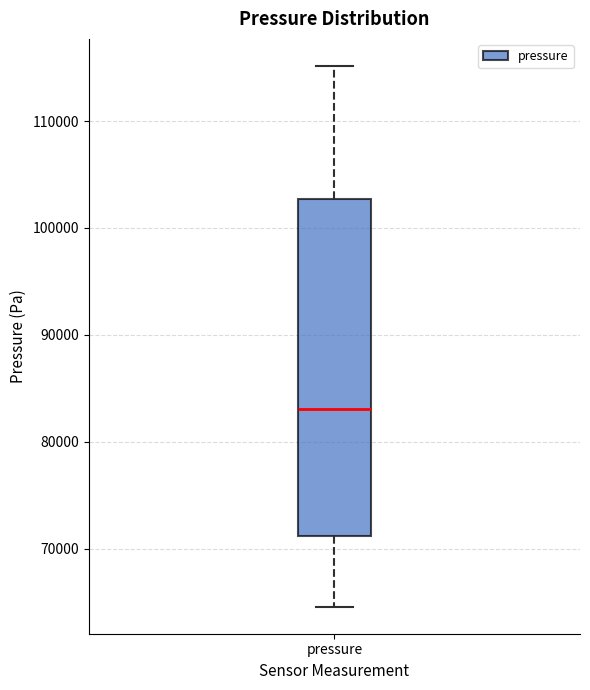

Where does the median line of the box for pressure sit on the y-axis? The values are not printed on the chart, so give them approximately, as read against the axis.

83000